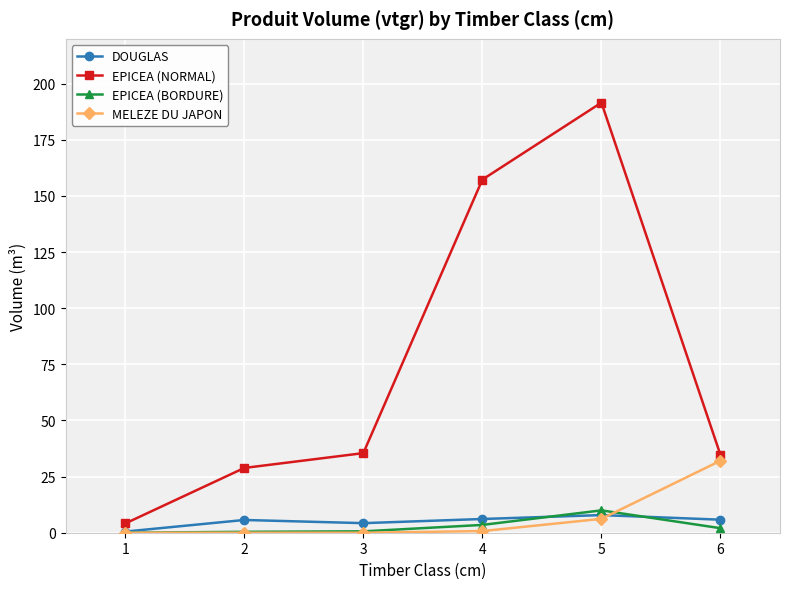

How many values in the EPICEA (NORMAL) series are below 35?

3